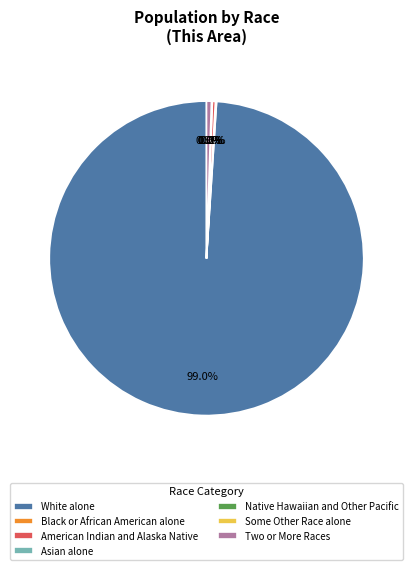

How much of the chart is everything except Two or More Races?

99.5%